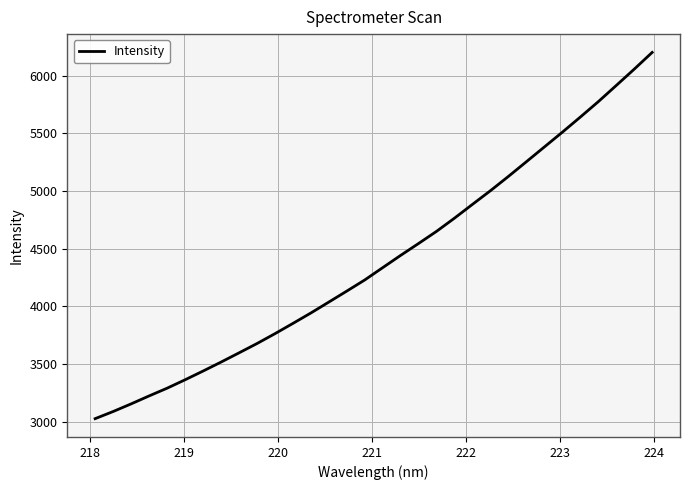

How many distinct data groups are displayed?

1